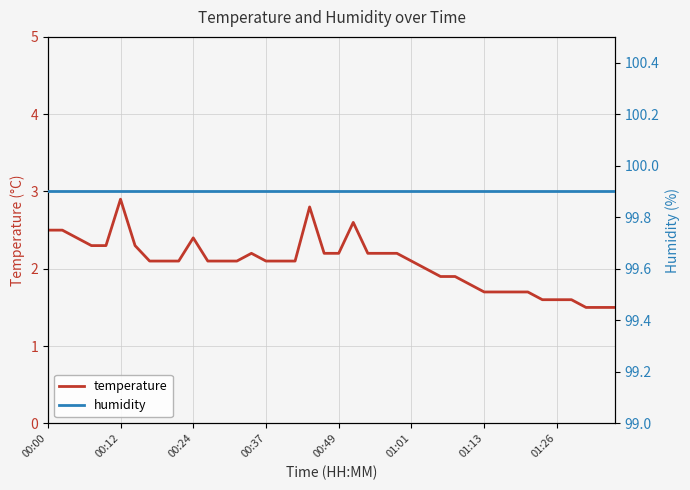

At which label does temperature first exceed 2?

00:00